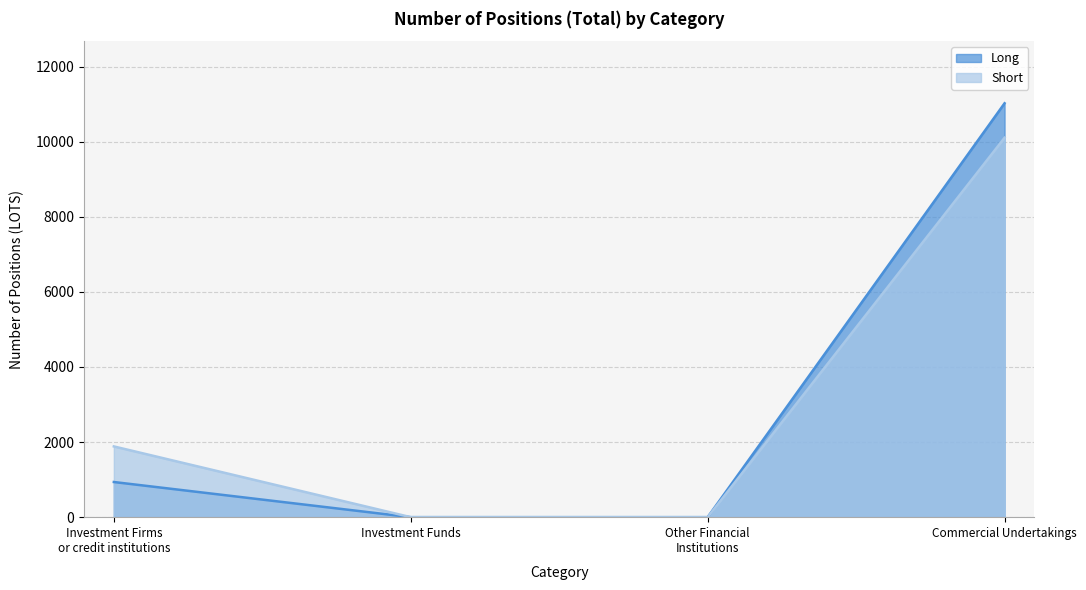

What is the difference between the maximum and minimum values in the Short series?

10103